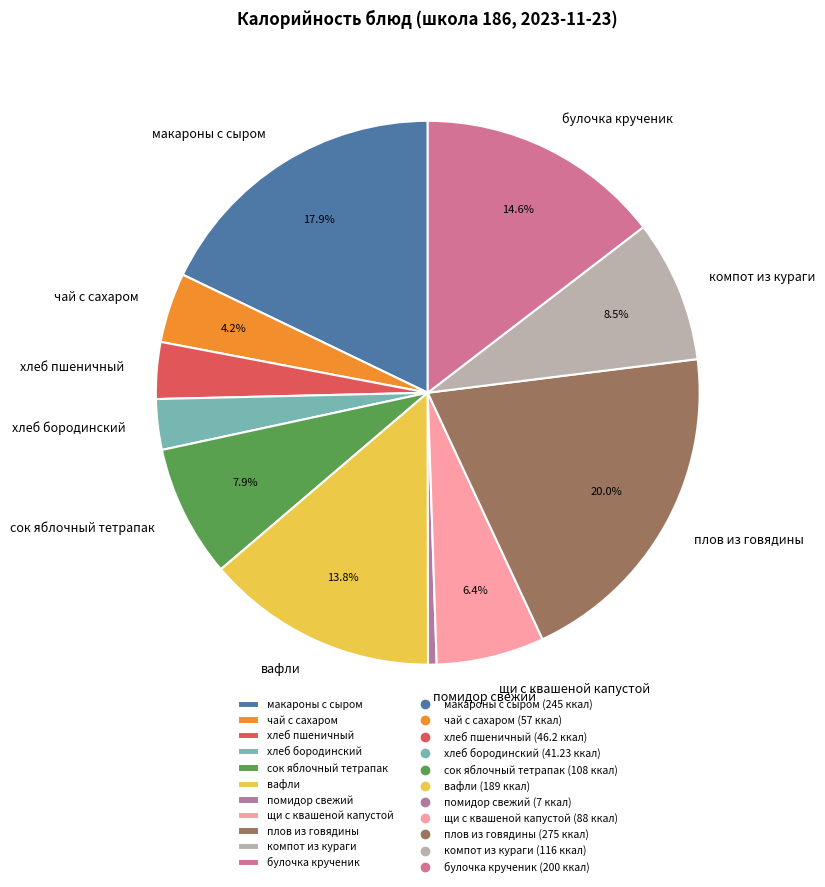

Is there any slice that represents more than half of the pie?

No